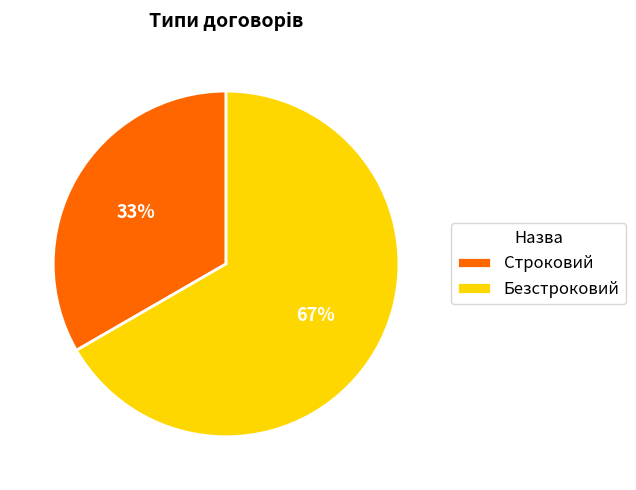

To the nearest percent, what portion does Безстроковий represent?

67%